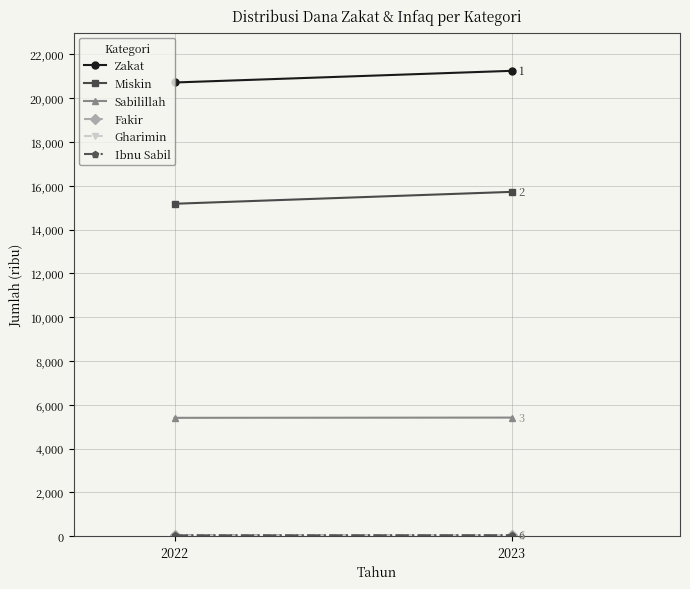

Which series has the largest total across all categories?

Zakat